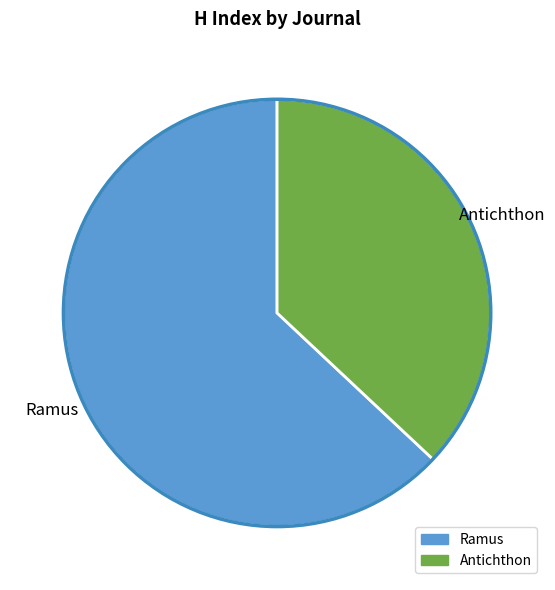

Is the sum of Antichthon and Ramus greater than half?

Yes